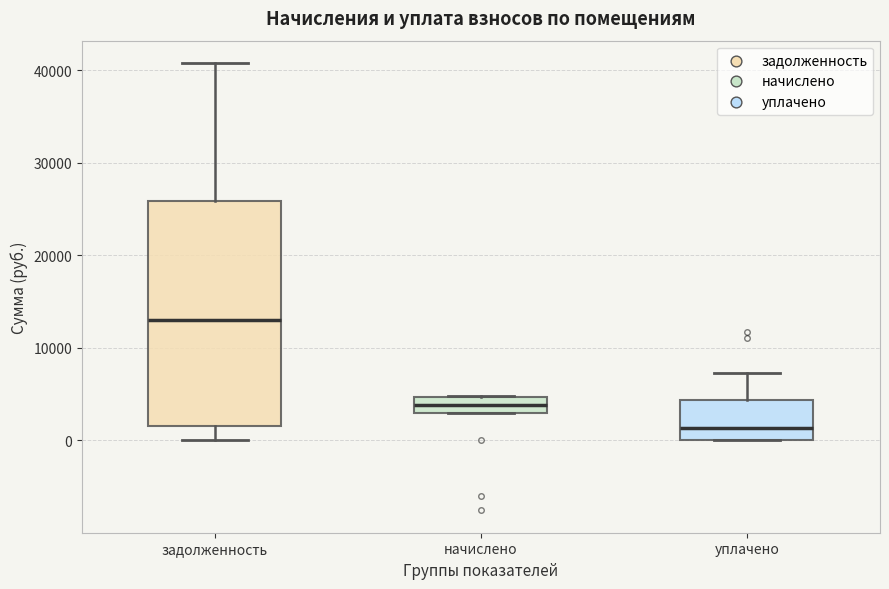

Reading left to right, read every box against the y-axis: the position of its median line, the range the box covers, and the ends of its whiskers. The values are not printed on the chart, so give them approximately, as read against the axis.

задолженность: median 13000, box 2000 to 26000, whiskers 0 to 41000
начислено: median 4000, box 3000 to 5000, whiskers 3000 to 5000
уплачено: median 1000, box 0 to 4000, whiskers 0 to 7000